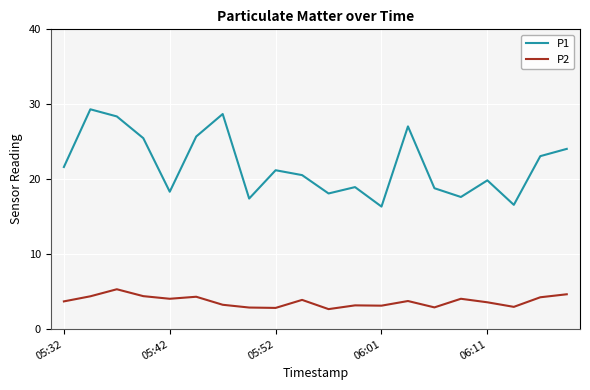

Which series has the largest total across all categories?

P1